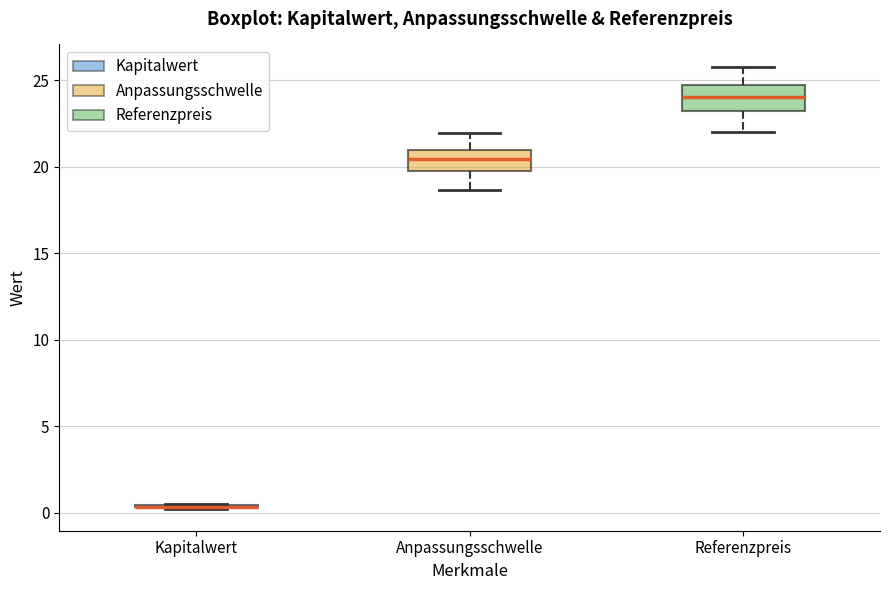

Reading left to right, transcribe this box plot: for each box, give where its median line is, the range the box spans, and where its two whiskers end, as read against the y-axis. The values are not printed on the chart, so give them approximately, as read against the axis.

Kapitalwert: box collapsed to a line at 0.5, whiskers 0.0 to 0.5
Anpassungsschwelle: median 20.5, box 19.5 to 21.0, whiskers 18.5 to 22.0
Referenzpreis: median 24.0, box 23.0 to 24.5, whiskers 22.0 to 26.0